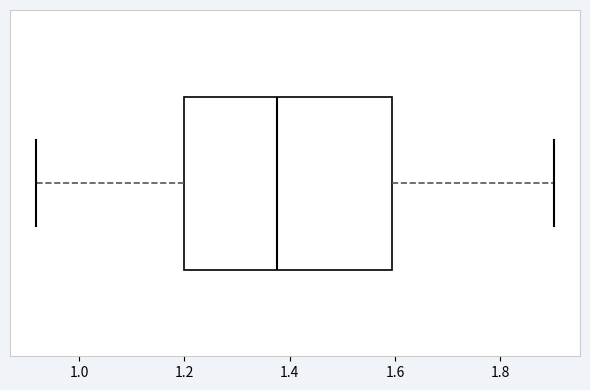

Transcribe this box plot: give where the median line is, the range the box spans, and where the two whiskers end, as read against the x-axis. The values are not printed on the chart, so give them approximately, as read against the axis.

median 1.38, box 1.20 to 1.60, whiskers 0.92 to 1.90